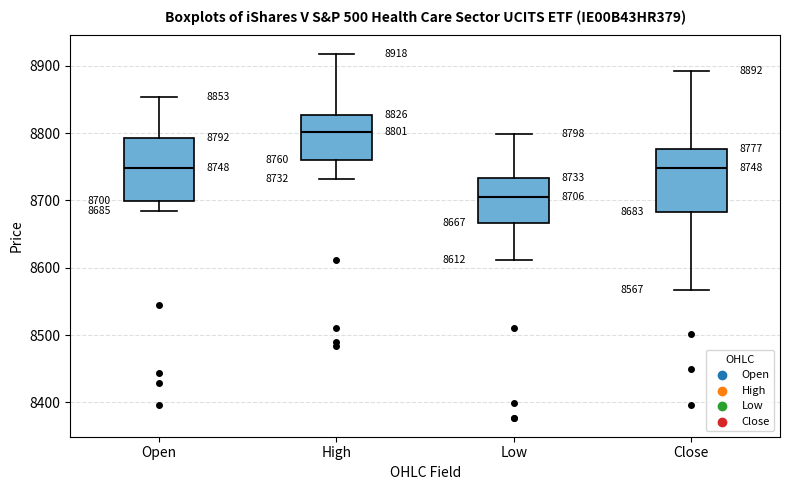

Which box has the lowest median line?

Low